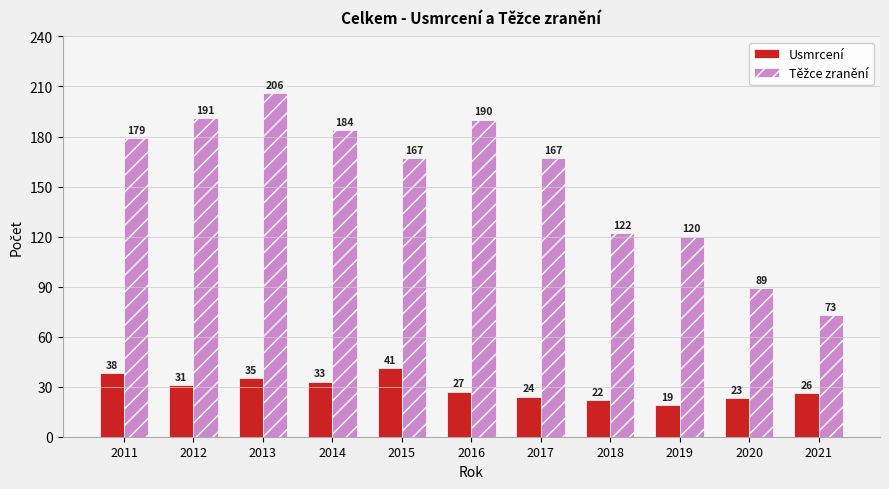

What is the maximum value shown in the chart?

206